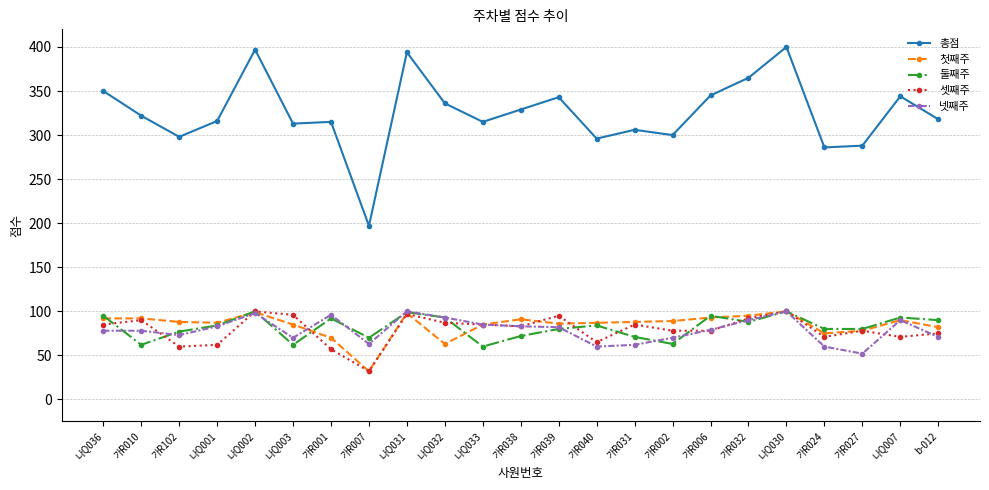

Which series has the largest total across all categories?

총점